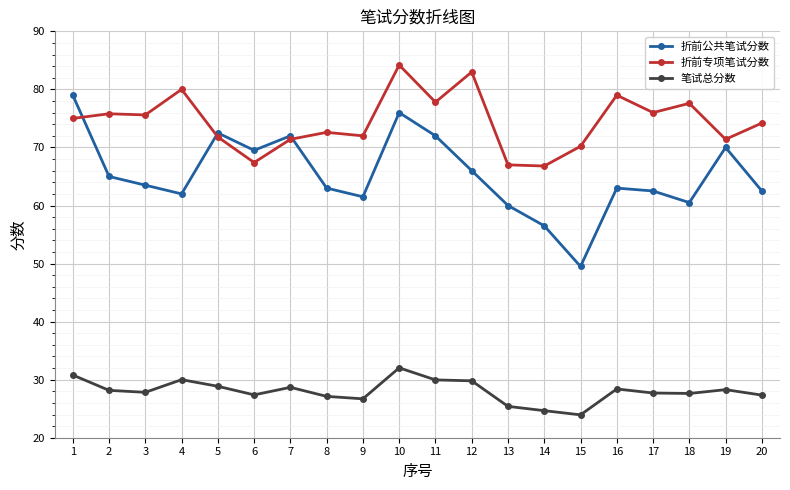

Rank the series by their maximum value, from lowest to highest.

笔试总分数, 折前公共笔试分数, 折前专项笔试分数